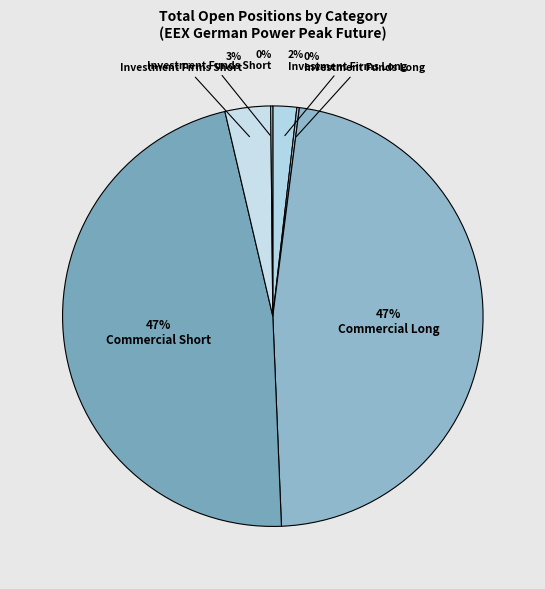

Which category has the smallest portion of the pie?

Investment Funds Short